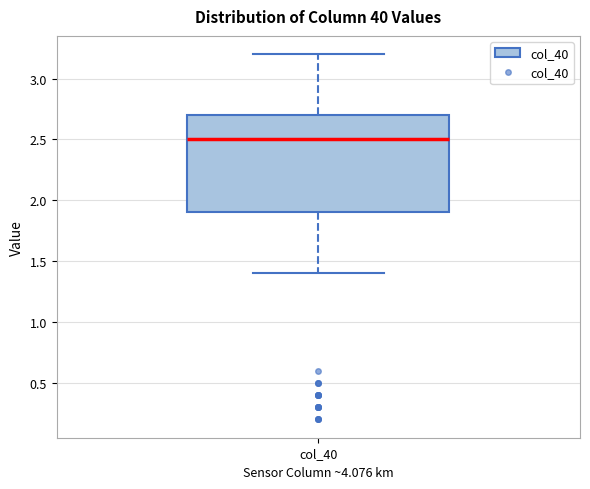

Read this box plot against the y-axis: the position of the median line, the range covered by the box, and the ends of both whiskers. The values are not printed on the chart, so give them approximately, as read against the axis.

median 2.5, box 1.9 to 2.7, whiskers 1.4 to 3.2